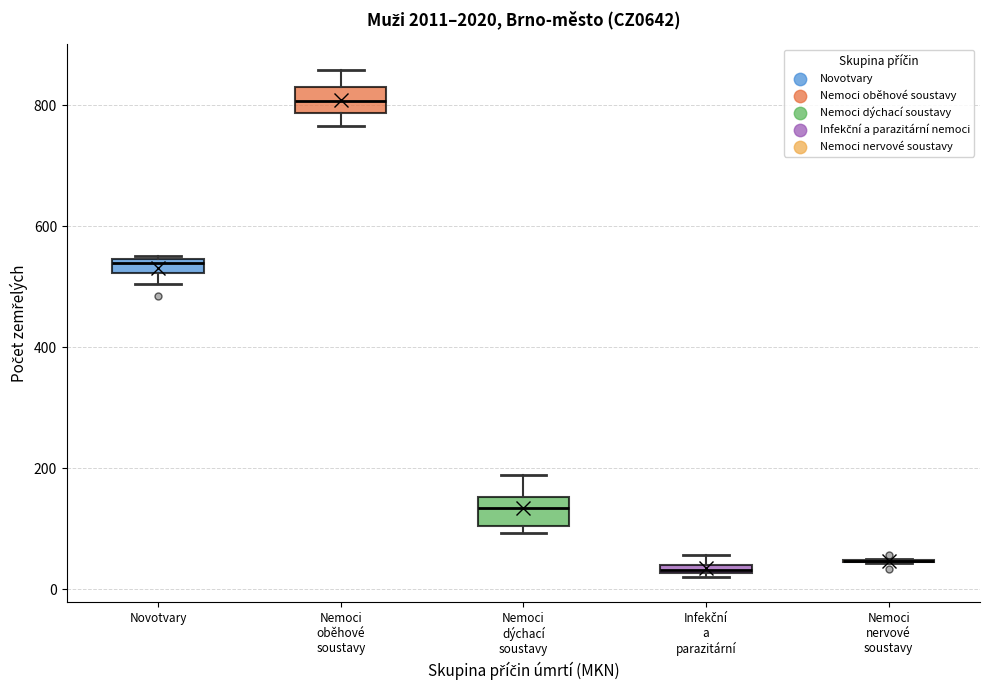

Where does the upper whisker of the box for Nemoci dýchací soustavy end on the y-axis? The values are not printed on the chart, so give them approximately, as read against the axis.

180